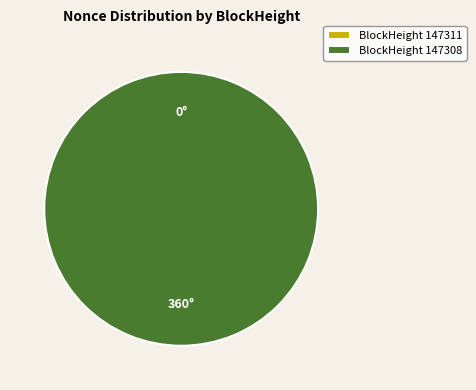

Which has a higher value, 147308 or 147311?

147308